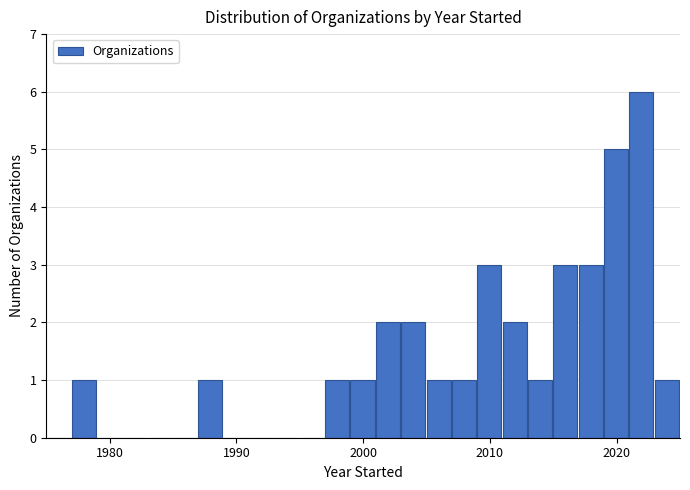

Read against the x-axis, roughly where is the centre of the tallest bar?

2022